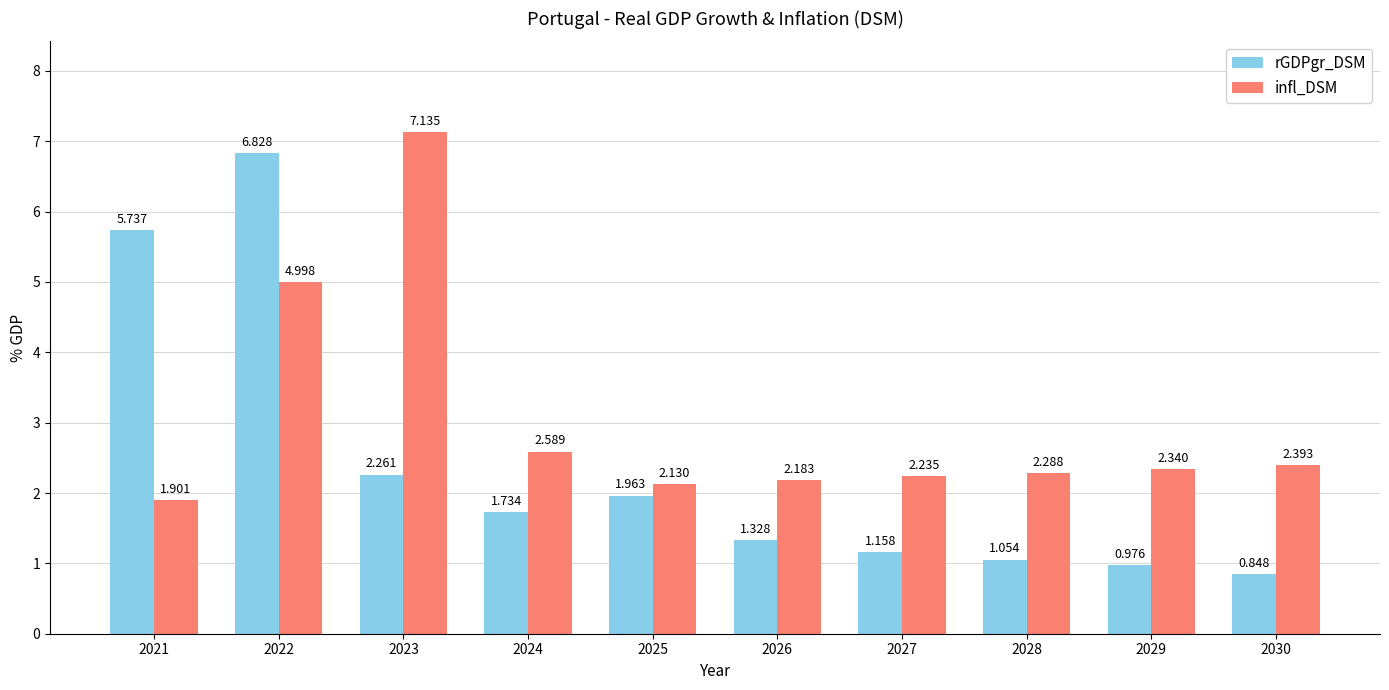

What is the value of the infl_DSM bar at the 3rd from the left?

7.1